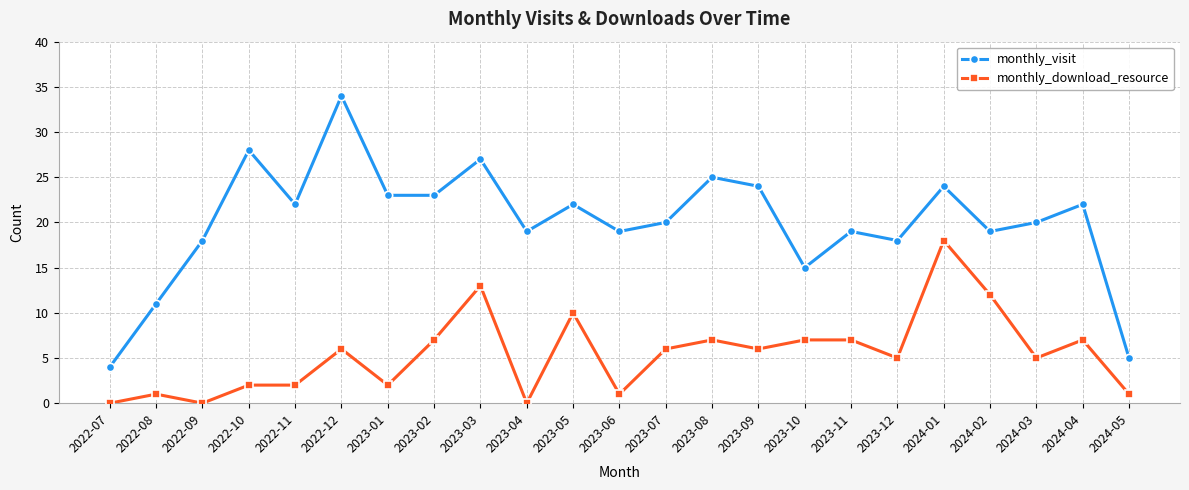

What is the maximum value shown in the chart?

34